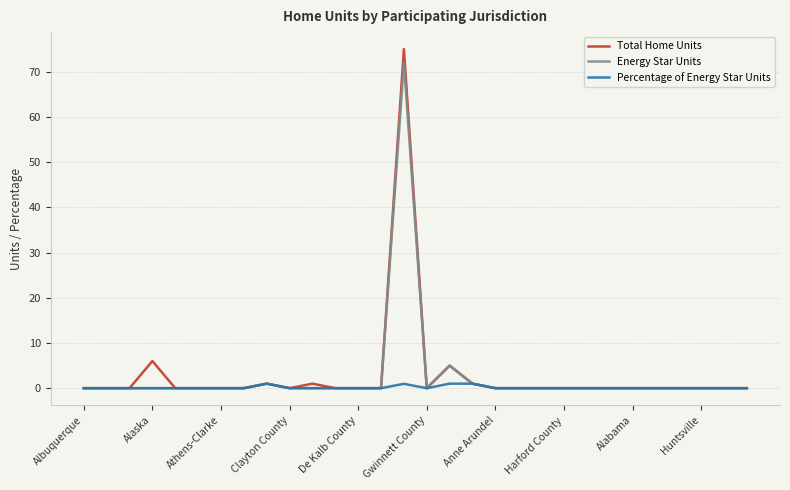

True or false: Percentage of Energy Star Units has more than 1 interior local peaks.

True